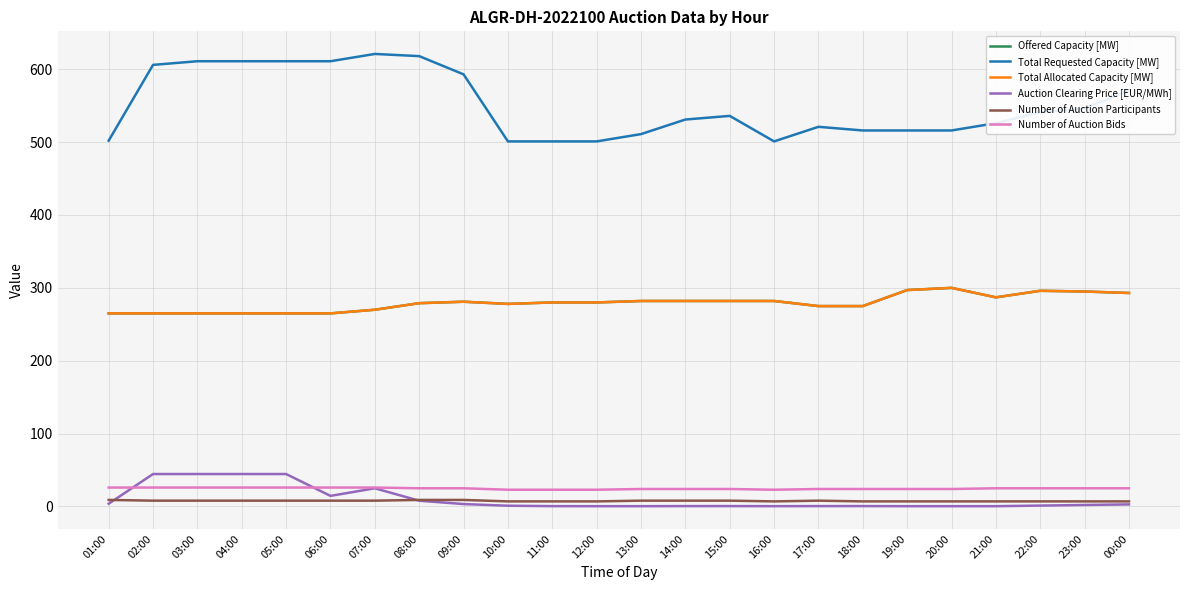

Which category has the lowest value in the Total Requested Capacity [MW] series?

10:00